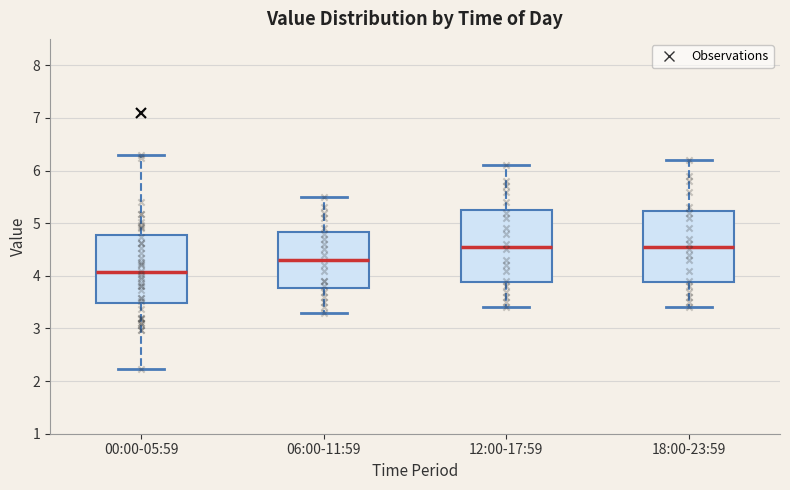

Reading left to right, read every box against the y-axis: the position of its median line, the range the box covers, and the ends of its whiskers. The values are not printed on the chart, so give them approximately, as read against the axis.

00:00-05:59: median 4.1, box 3.5 to 4.8, whiskers 2.2 to 6.3
06:00-11:59: median 4.3, box 3.8 to 4.8, whiskers 3.3 to 5.5
12:00-17:59: median 4.6, box 3.9 to 5.3, whiskers 3.4 to 6.1
18:00-23:59: median 4.6, box 3.9 to 5.2, whiskers 3.4 to 6.2